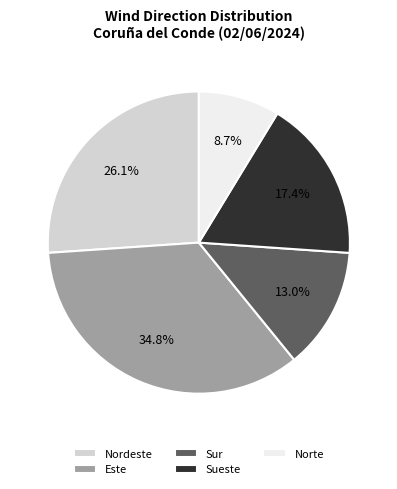

The Norte slice represents 23% of the pie. True or false?

False